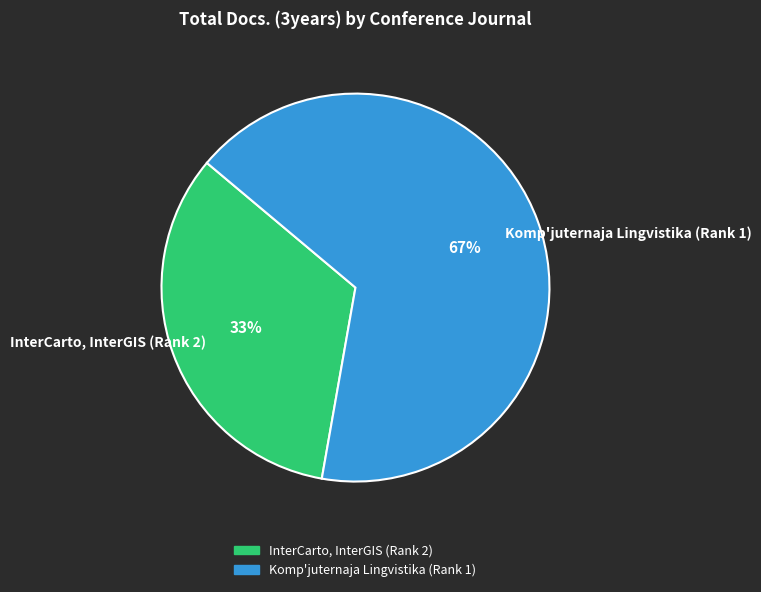

To the nearest percent, what portion does InterCarto, InterGIS (Rank 2) represent?

33%